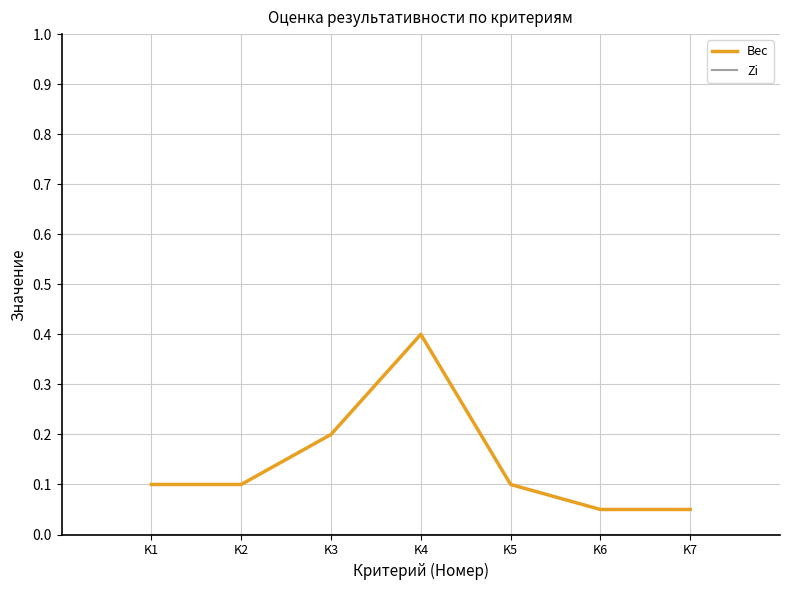

The value of Вес at K7 is 0.0. True or false?

False